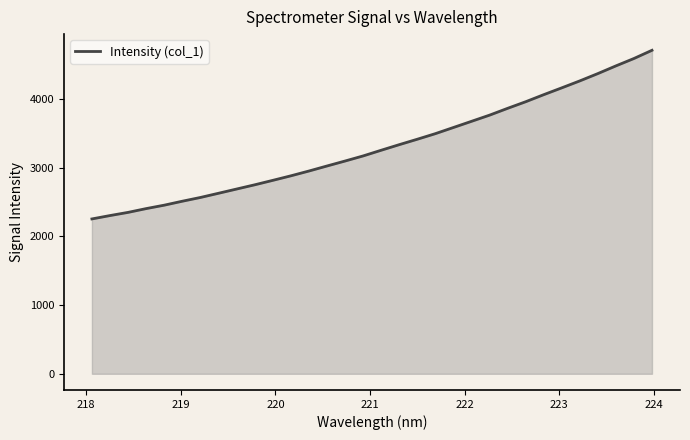

What is the difference between the maximum and minimum values?

2452.5